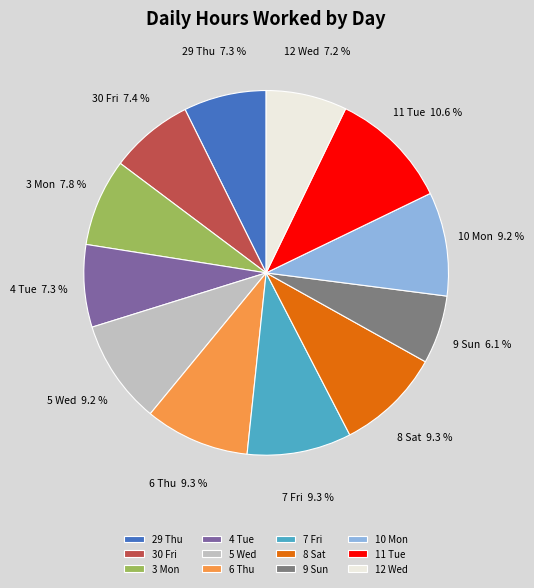

Is the sum of 5 Wed and 4 Tue greater than half?

No